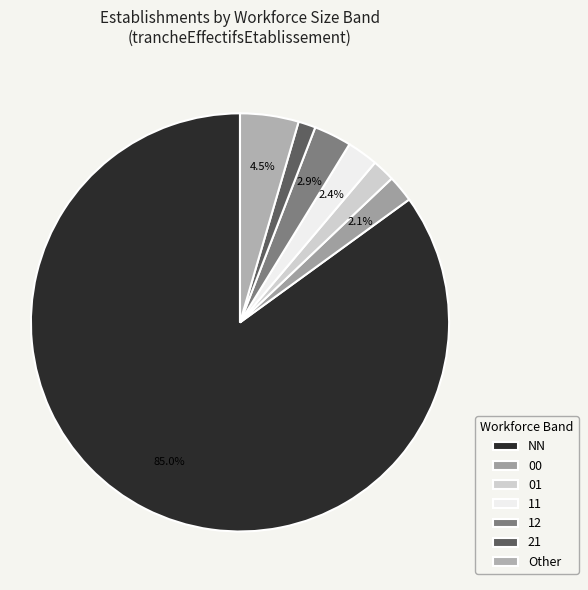

Count the number of slices in the pie.

7